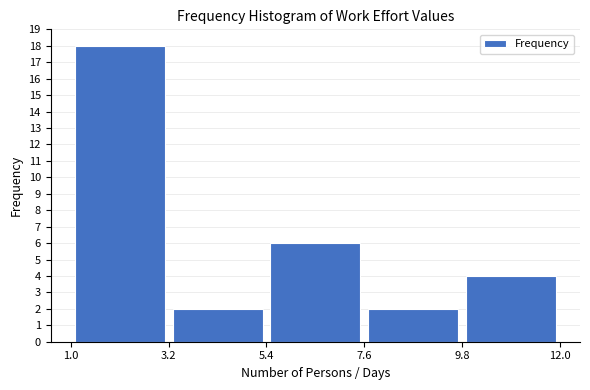

Reading left to right, list every bar in this chart as the range it spans on the x-axis followed by its height. The values are not printed on the chart, so give them approximately, as read against the axis.

1.0 to 3.2: 18
3.2 to 5.4: 2
5.4 to 7.6: 6
7.6 to 9.8: 2
9.8 to 12.0: 4